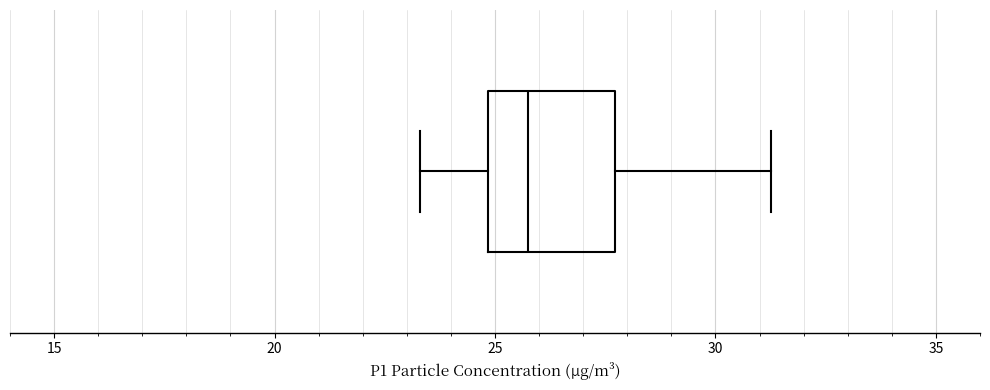

Read this box plot against the x-axis: the position of the median line, the range covered by the box, and the ends of both whiskers. The values are not printed on the chart, so give them approximately, as read against the axis.

median 26.0, box 25.0 to 27.5, whiskers 23.5 to 31.5